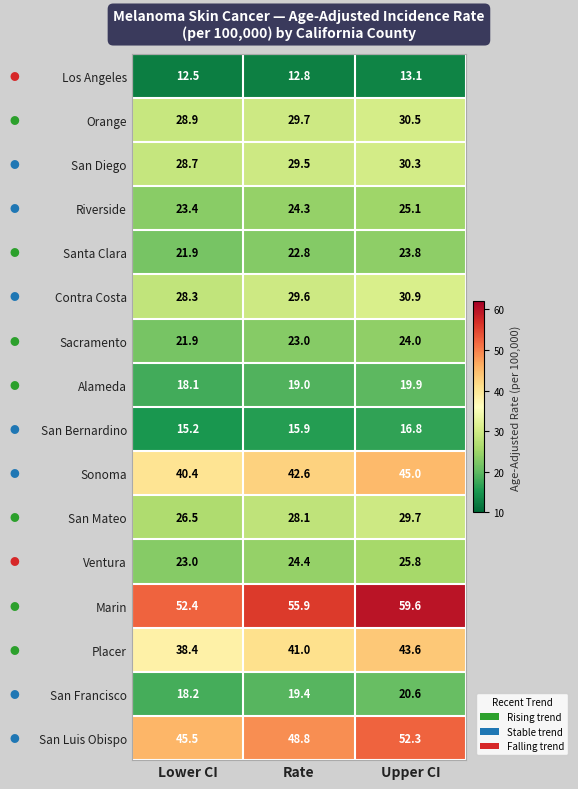

Which series has the widest spread of values?

Marin